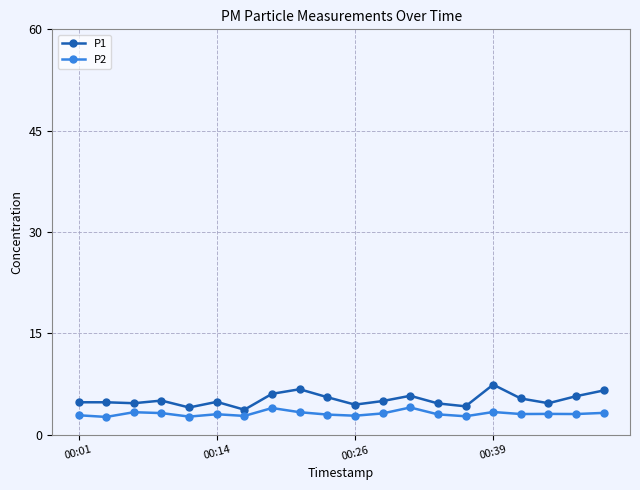

True or false: P1 and P2 intersect in this chart.

False